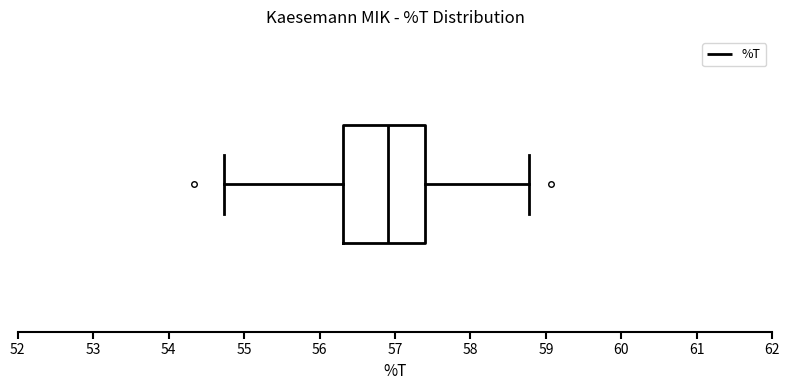

Read this box plot against the x-axis: the position of the median line, the range covered by the box, and the ends of both whiskers. The values are not printed on the chart, so give them approximately, as read against the axis.

median 56.9, box 56.3 to 57.4, whiskers 54.7 to 58.8